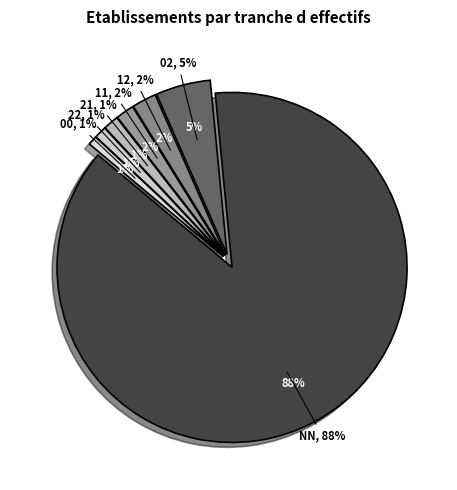

To the nearest percent, what is the average slice percentage?

14%